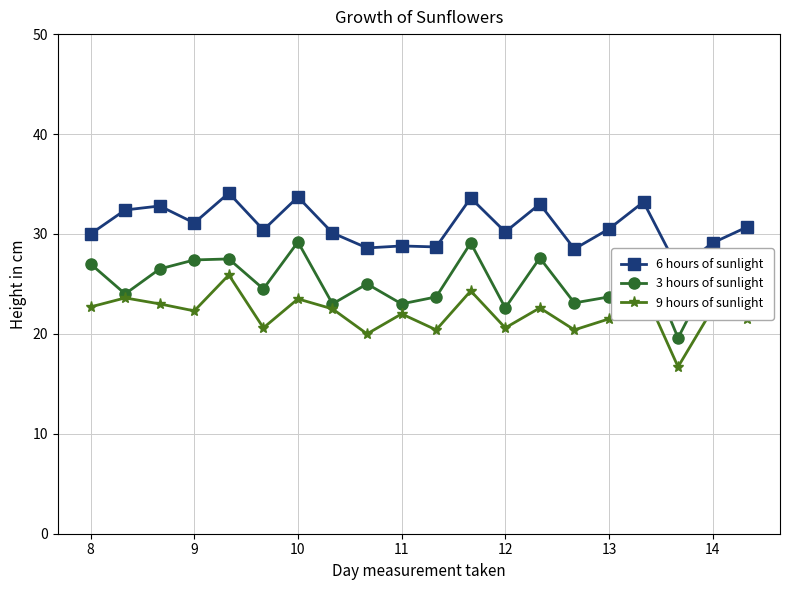

Which series has the largest total across all categories?

6 hours of sunlight